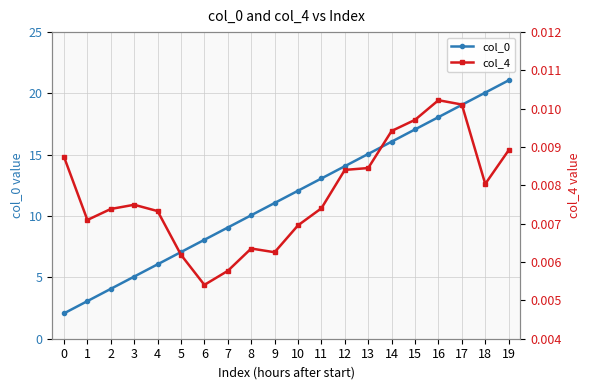

True or false: col_0 and col_4 intersect in this chart.

False